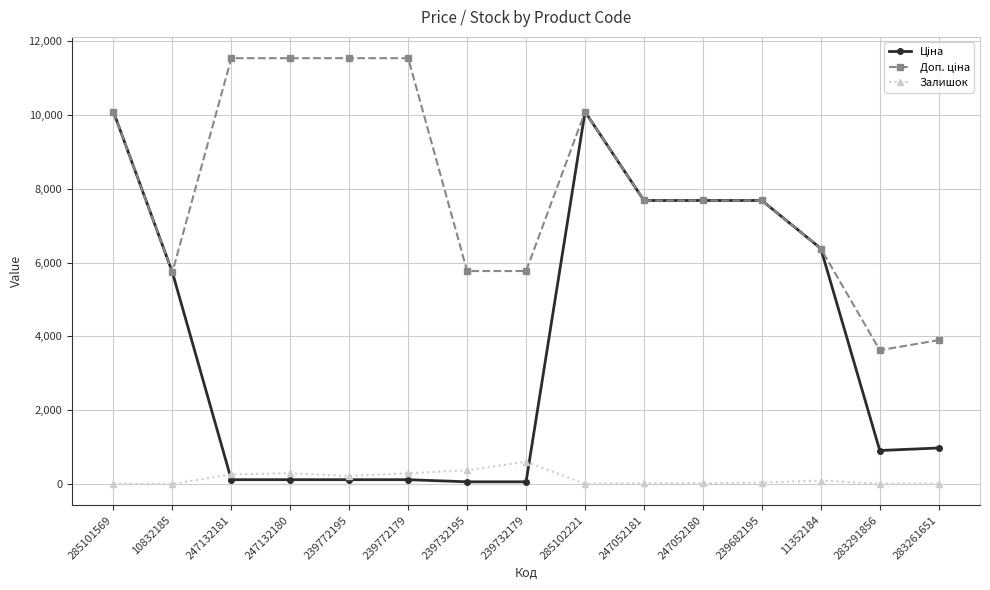

Is it true that Залишок equals 7.0 at 283261651?

True